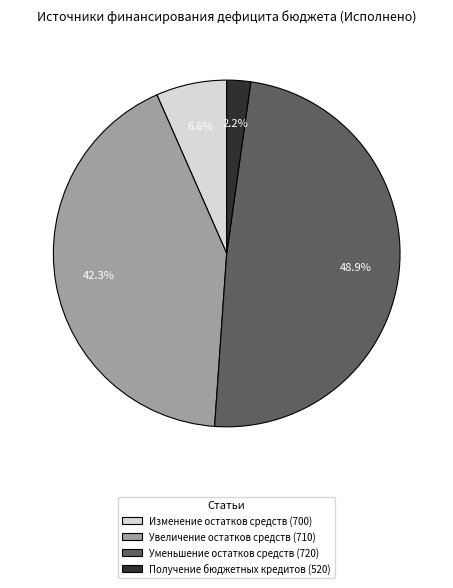

Is Изменение остатков средств (700) the majority of the pie?

No